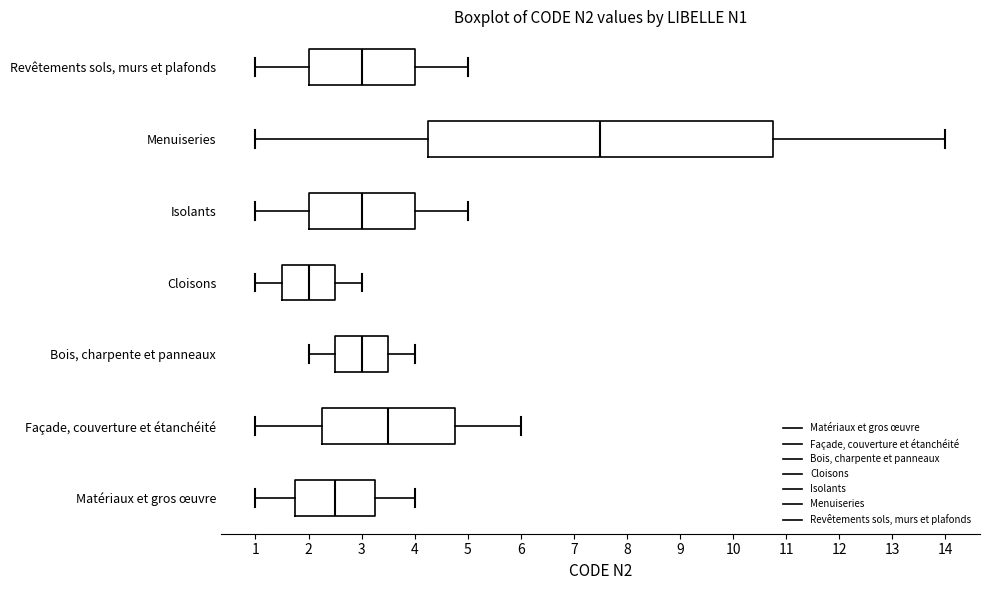

Which box's median line is the furthest to the right?

Menuiseries